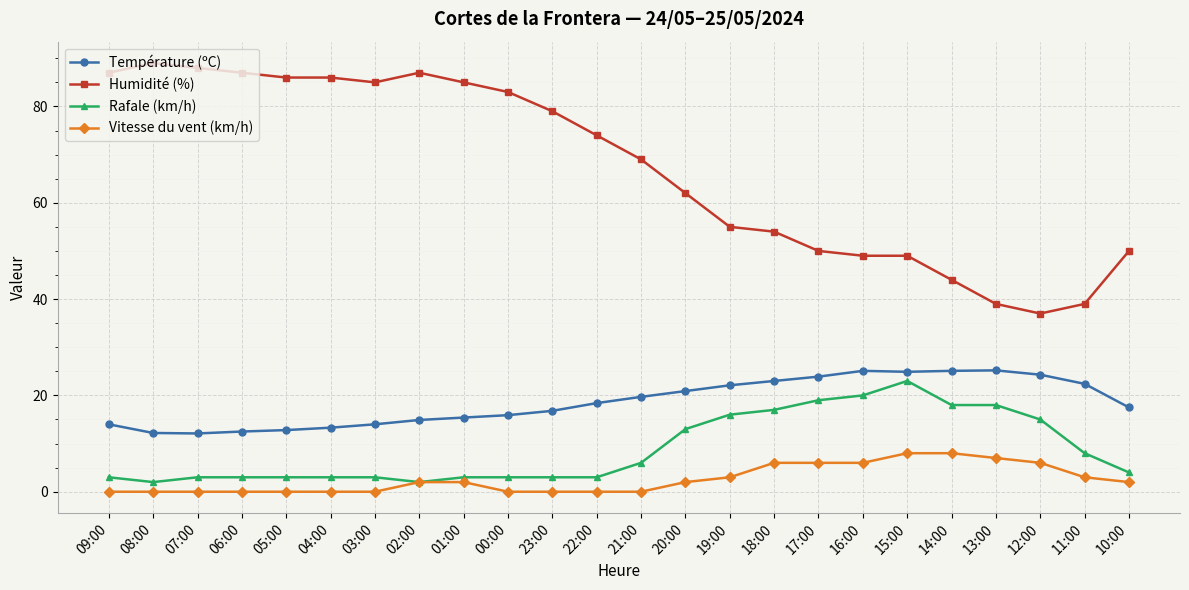

What position from the right is 07:00?

22